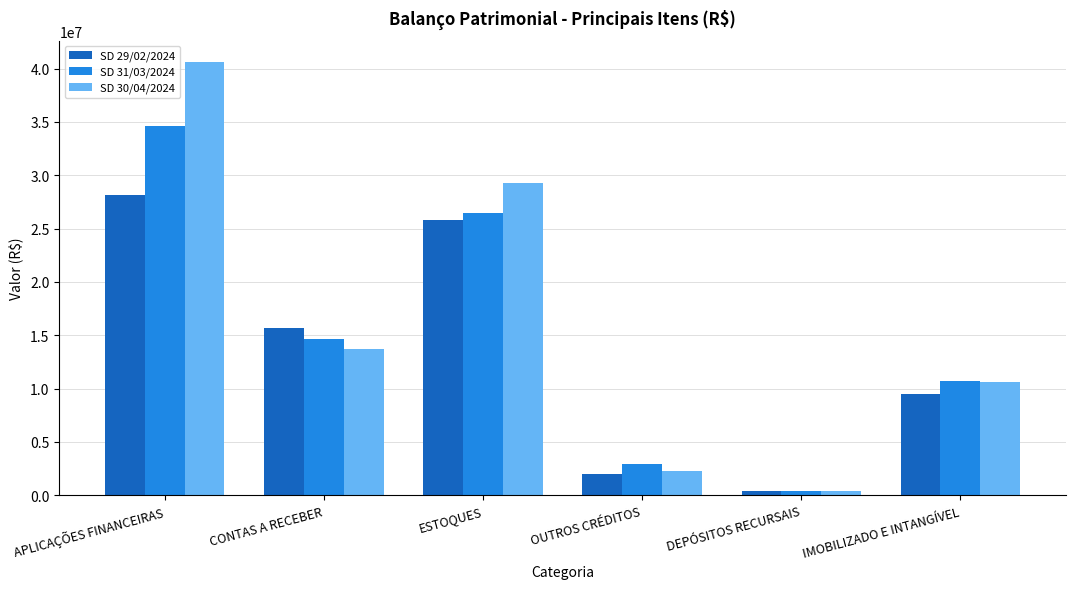

What is the difference between the highest and lowest values at APLICAÇÕES FINANCEIRAS?

12407708.7